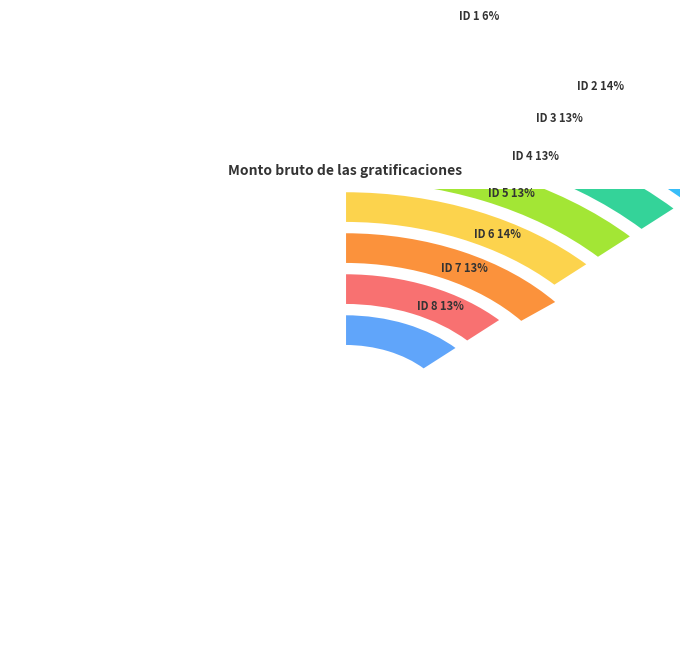

How many slices are in this pie chart?

8